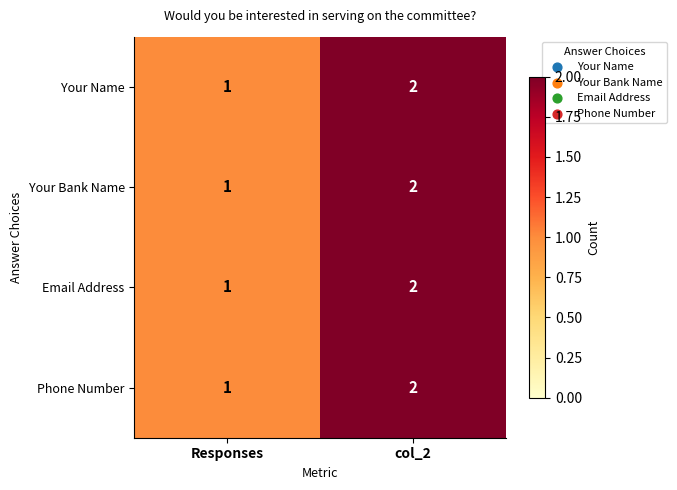

List the labels in order of Phone Number value, smallest first.

Responses, col_2